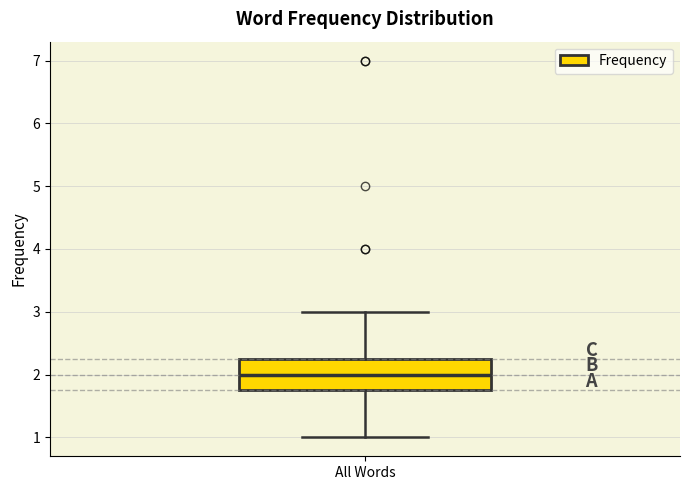

Transcribe this box plot: give where the median line is, the range the box spans, and where the two whiskers end, as read against the y-axis. The values are not printed on the chart, so give them approximately, as read against the axis.

median 2.0, box 1.8 to 2.3, whiskers 1.0 to 3.0